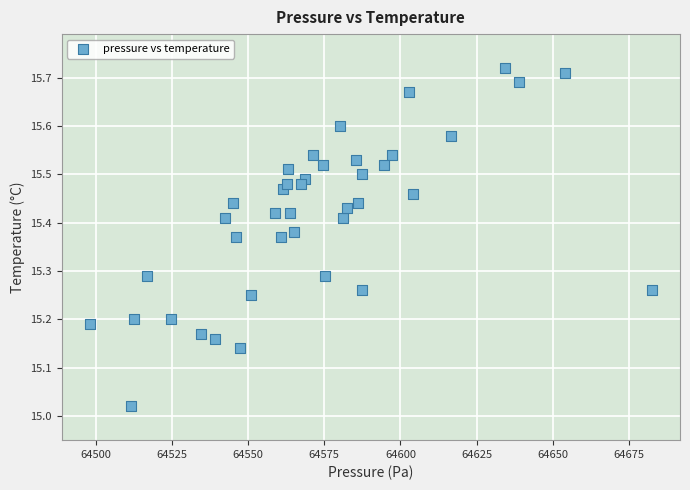

What is the range of X values (max minus min)?

184.5